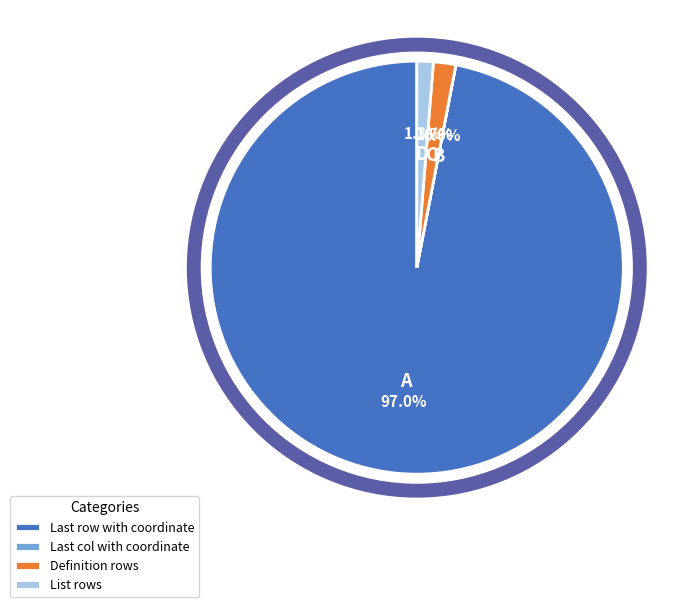

Which slice is the largest?

Last row with coordinate